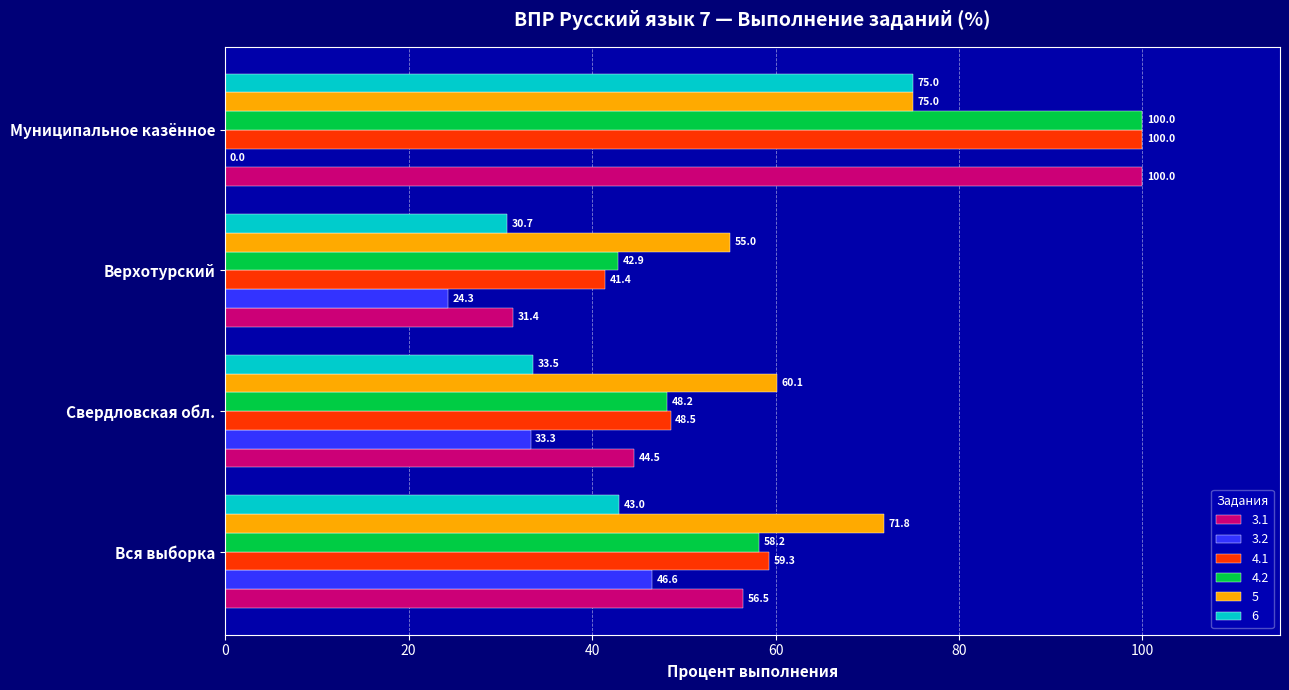

What is the sum of all 3.1 values?

232.4